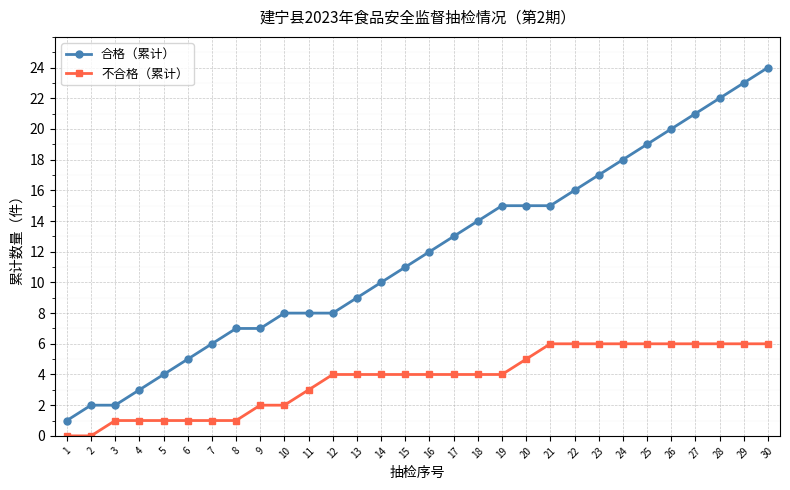

The value of 不合格（累计） at 29 is 3. True or false?

False